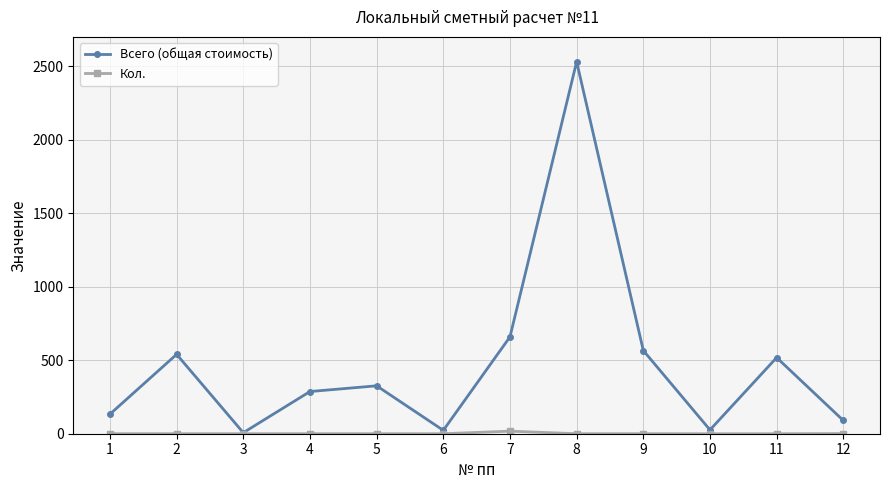

Which series has the largest range (max minus min)?

Всего (общая стоимость)